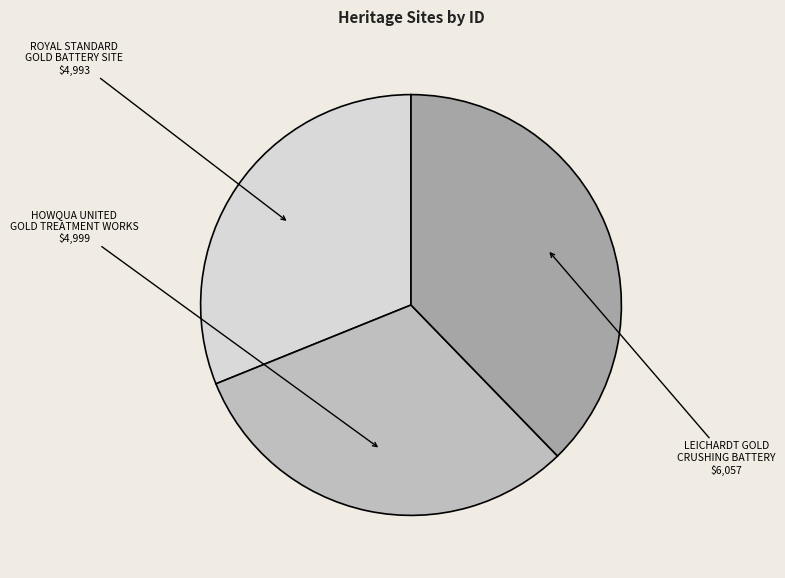

Do HOWQUA UNITED GOLD TREATMENT WORKS and LEICHARDT GOLD CRUSHING BATTERY together represent more than half of the pie?

Yes